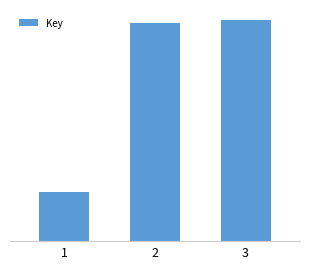

What is the sum of all values?

1005833533